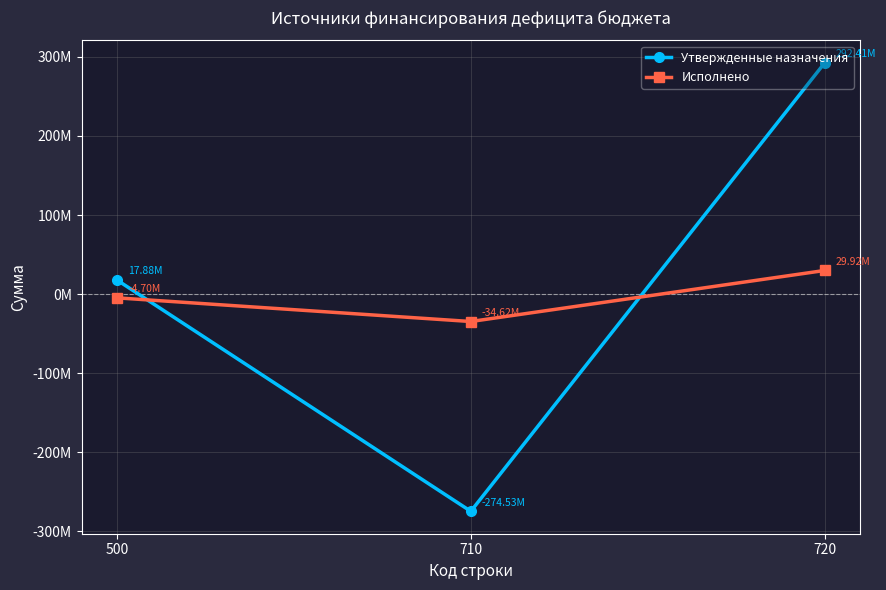

What is the total value across all series at 720?

322327815.7